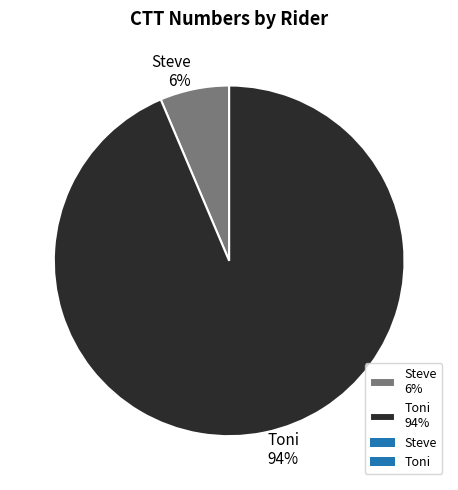

What is the majority slice?

Toni